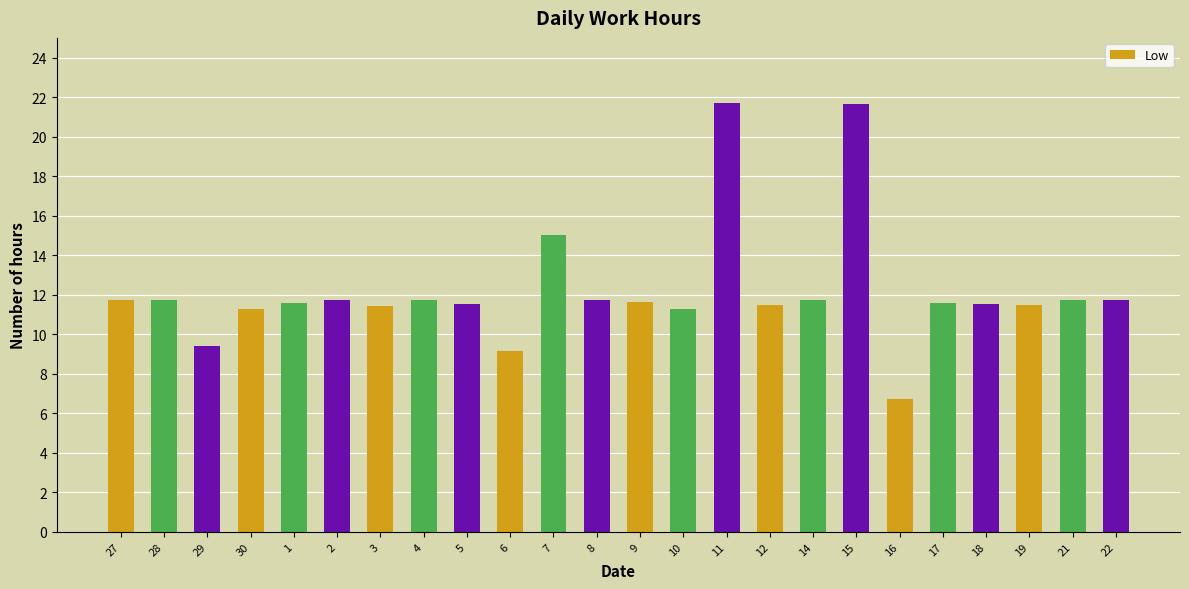

How many bars are there in total?

24